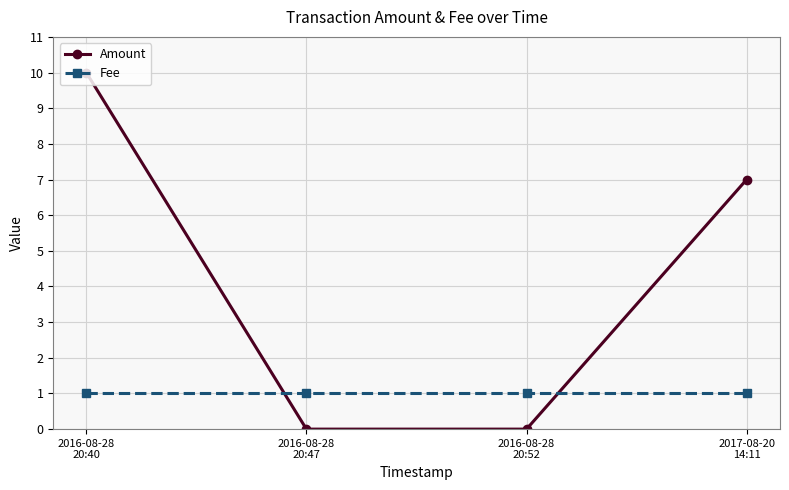

What is the total value across all series at 2016-08-28
20:47?

1